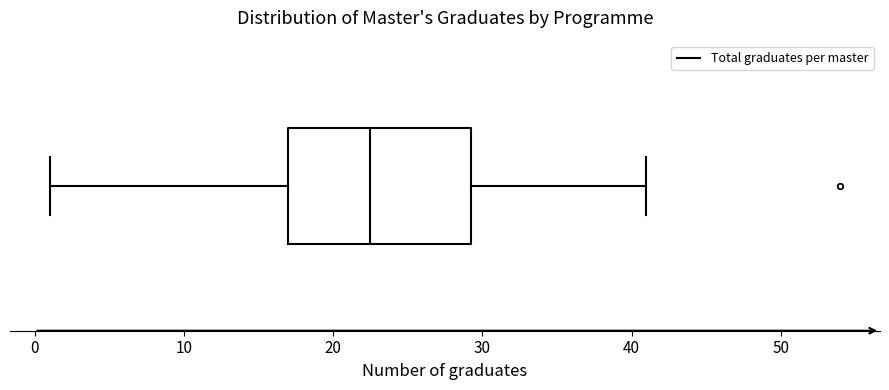

Where does the left whisker of the box end on the x-axis? The values are not printed on the chart, so give them approximately, as read against the axis.

1